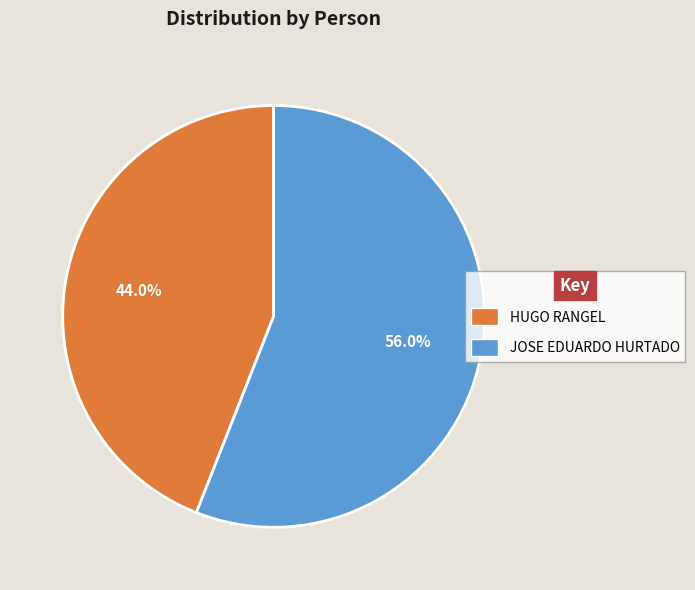

Is there any slice that represents more than half of the pie?

Yes